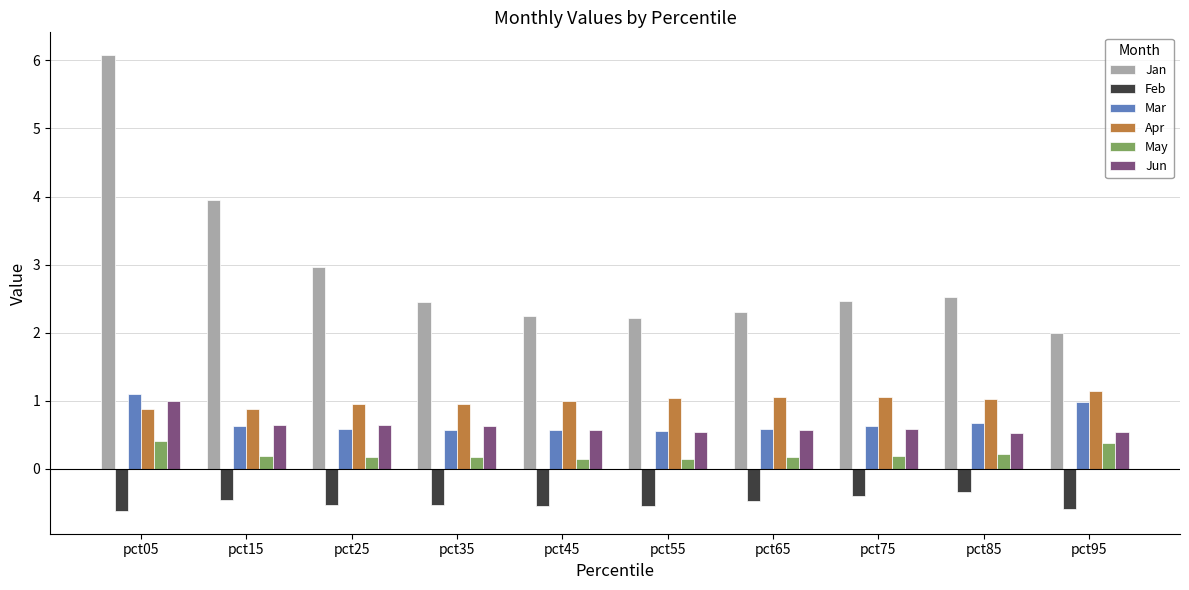

Which series has the largest range (max minus min)?

Jan